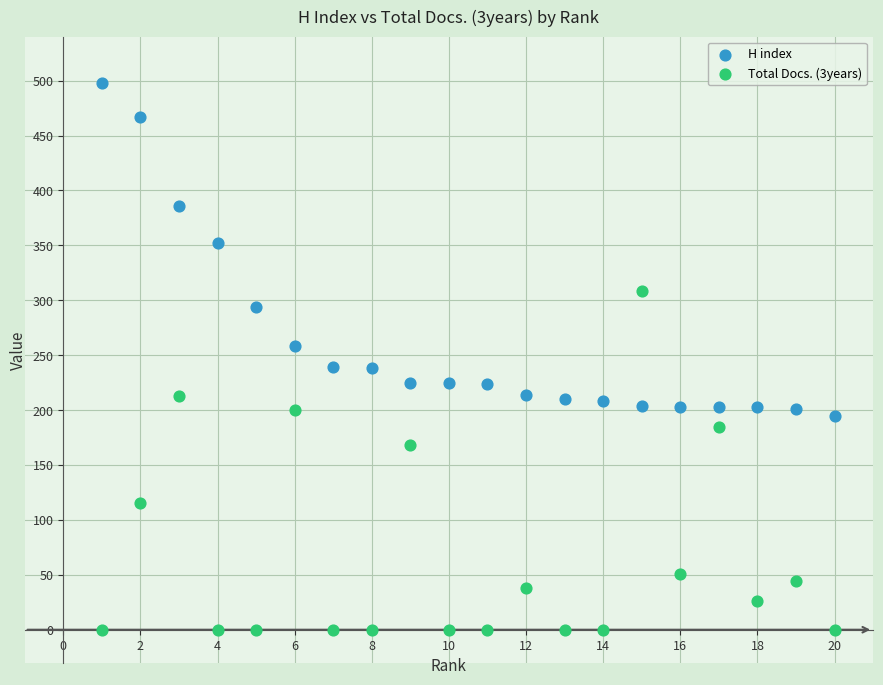

Which series reaches the minimum Y coordinate?

Total Docs. (3years)